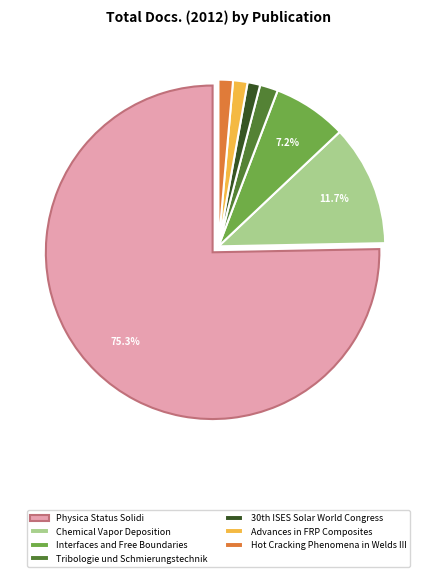

How many segments does this pie chart have?

7